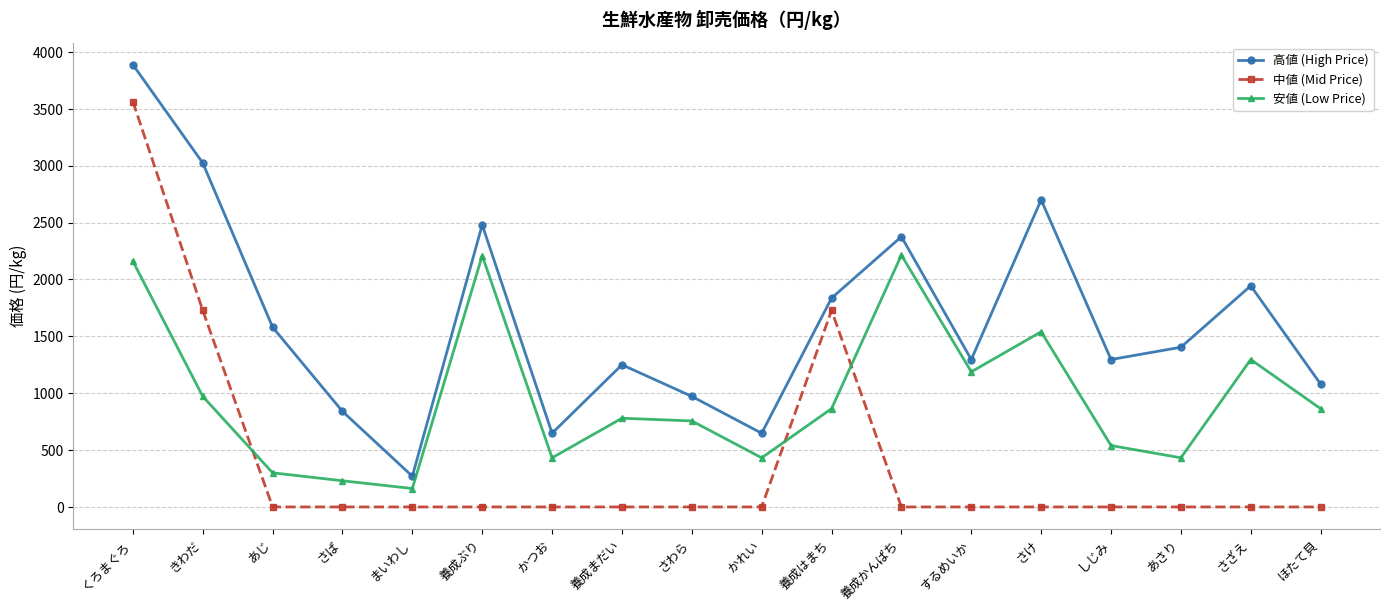

Rank the series by their maximum value, from lowest to highest.

安値 (Low Price), 中値 (Mid Price), 高値 (High Price)